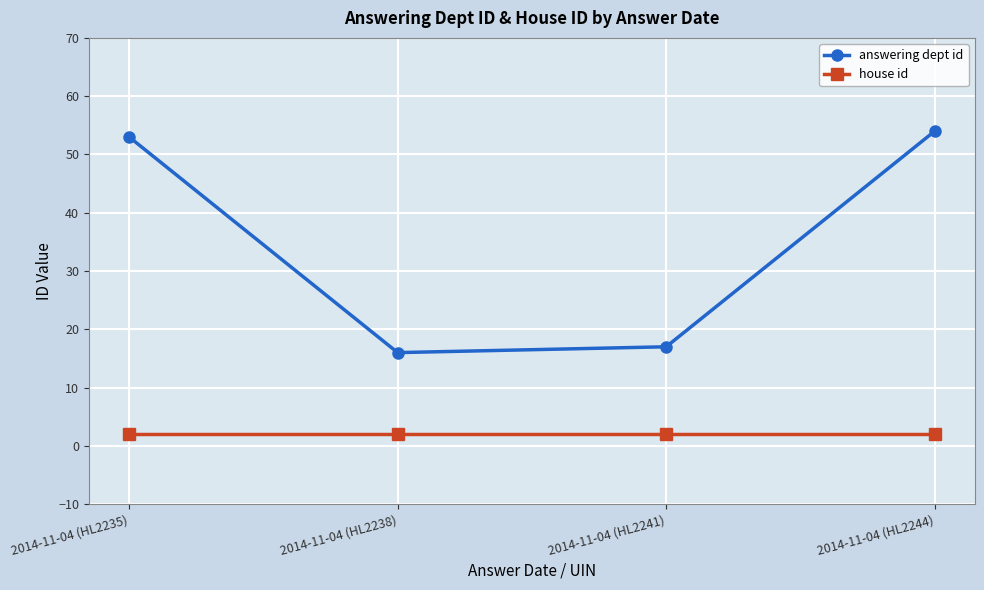

Between 2014-11-04 (HL2238) and 2014-11-04 (HL2244), which series saw the biggest shift?

answering dept id